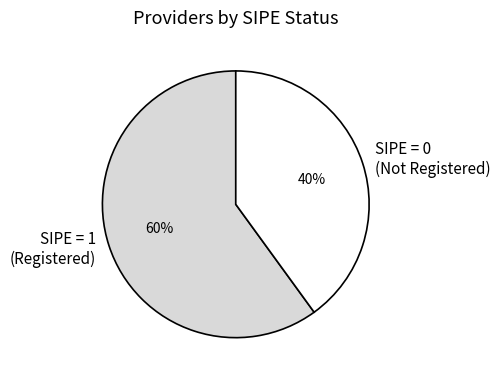

Approximately how many times larger is the value at SIPE = 1 (Registered) compared to SIPE = 0 (Not Registered)?

1.5